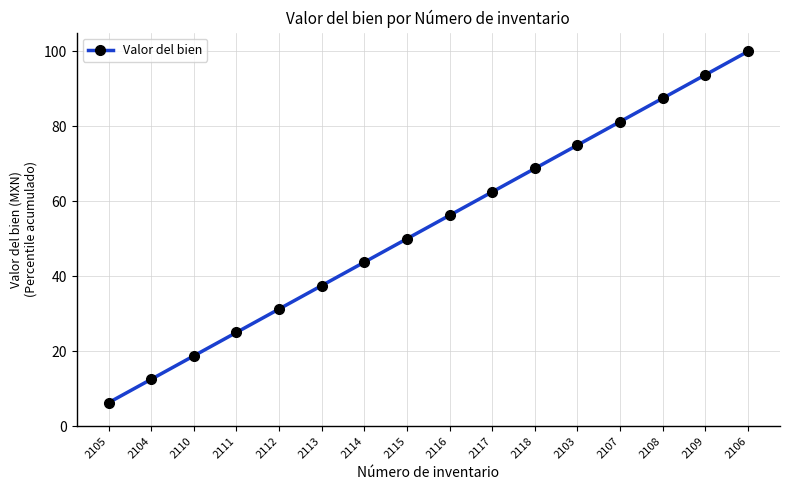

What is the value of the 2nd point from the left?

12.5